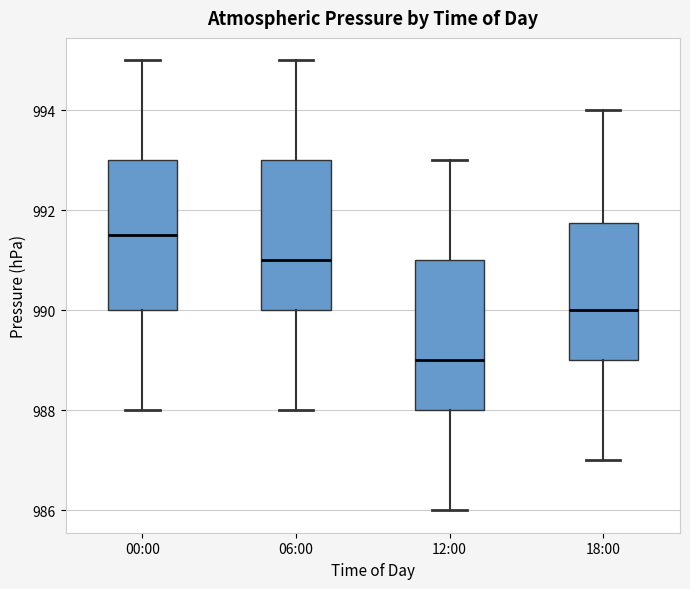

Reading left to right, read every box against the y-axis: the position of its median line, the range the box covers, and the ends of its whiskers. The values are not printed on the chart, so give them approximately, as read against the axis.

00:00: median 991.6, box 990.0 to 993.0, whiskers 988.0 to 995.0
06:00: median 991.0, box 990.0 to 993.0, whiskers 988.0 to 995.0
12:00: median 989.0, box 988.0 to 991.0, whiskers 986.0 to 993.0
18:00: median 990.0, box 989.0 to 991.8, whiskers 987.0 to 994.0